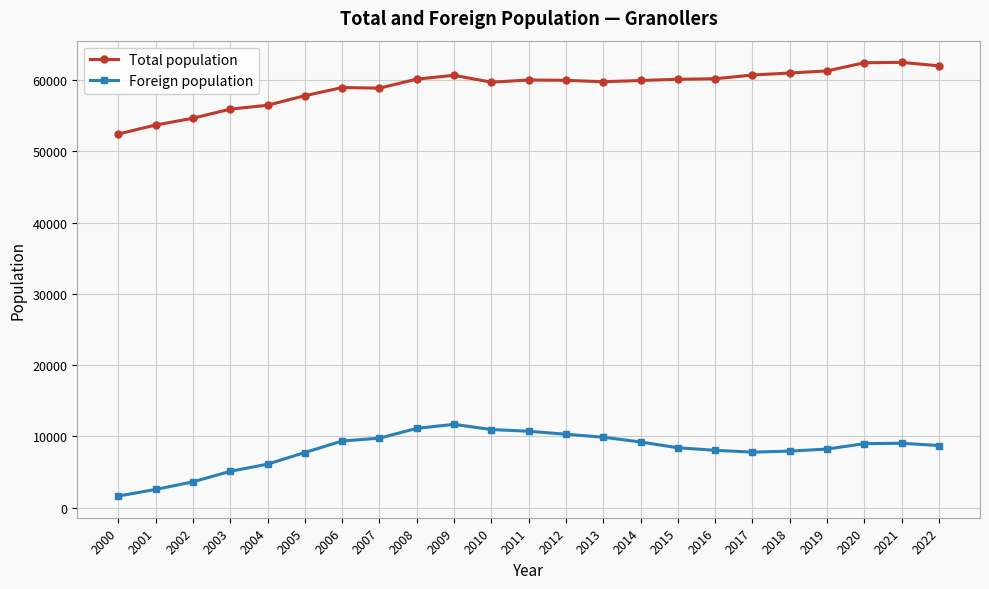

What is the sum of all Foreign population values?

186915